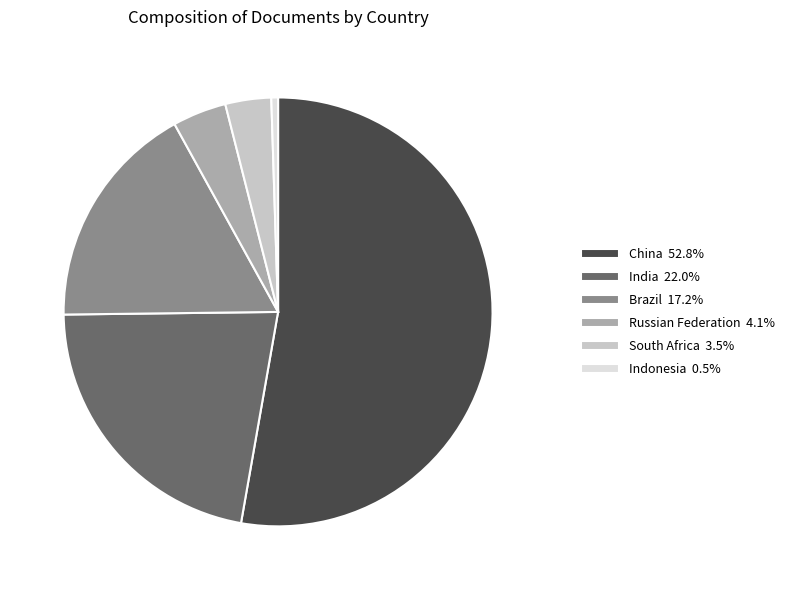

How many segments does this pie chart have?

6